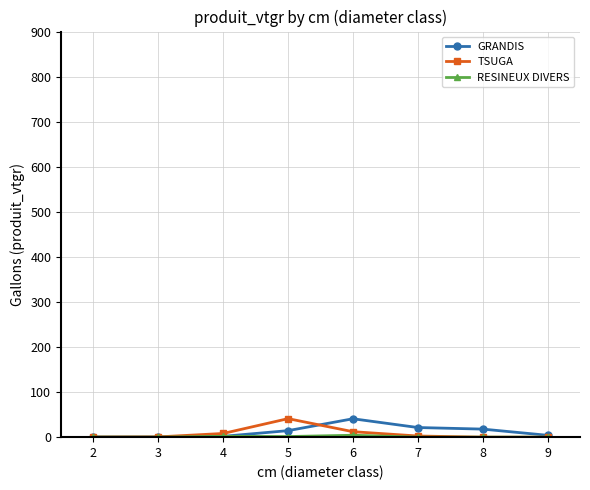

What is the maximum value shown in the chart?

41.1